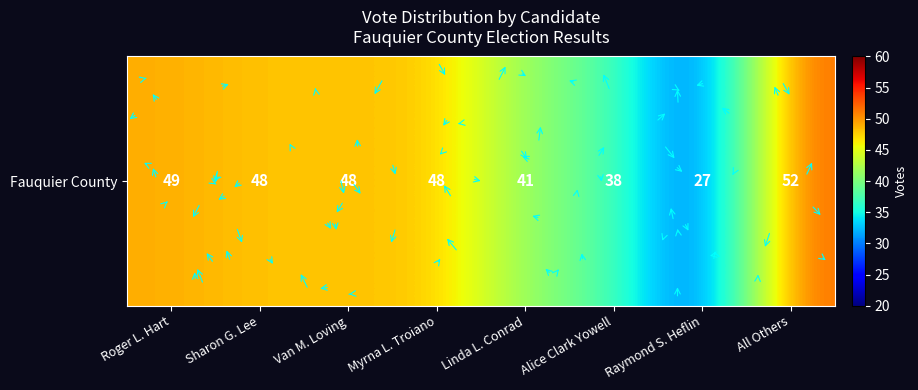

How many distinct data groups are displayed?

1